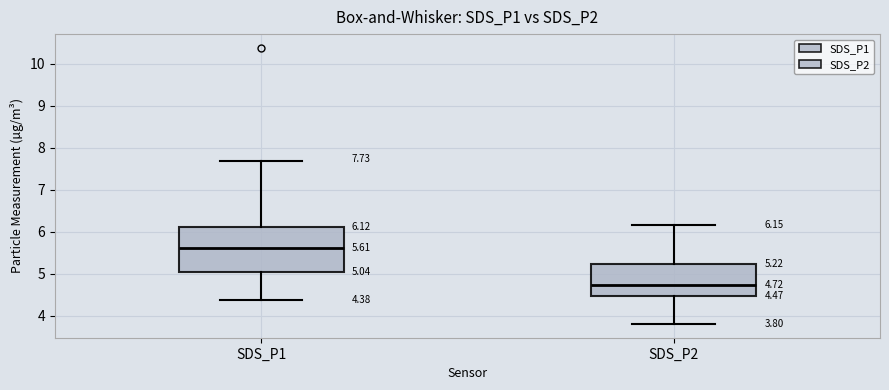

Which box has the lowest median line?

SDS_P2